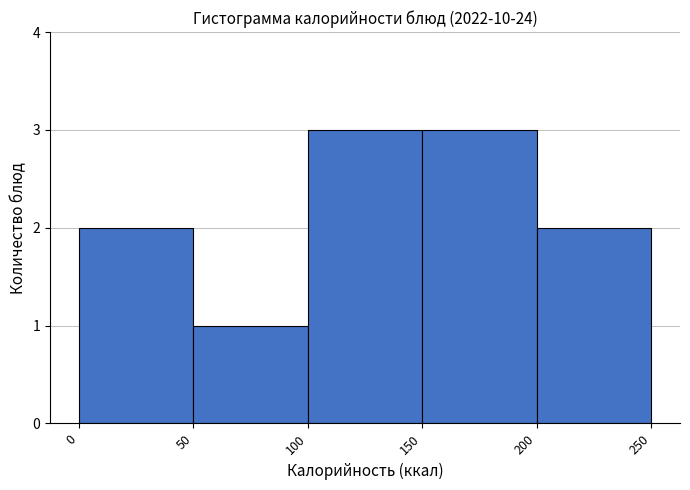

What is the height of the bar covering 100 to 150 on the x-axis? The values are not printed on the chart, so give them approximately, as read against the axis.

3